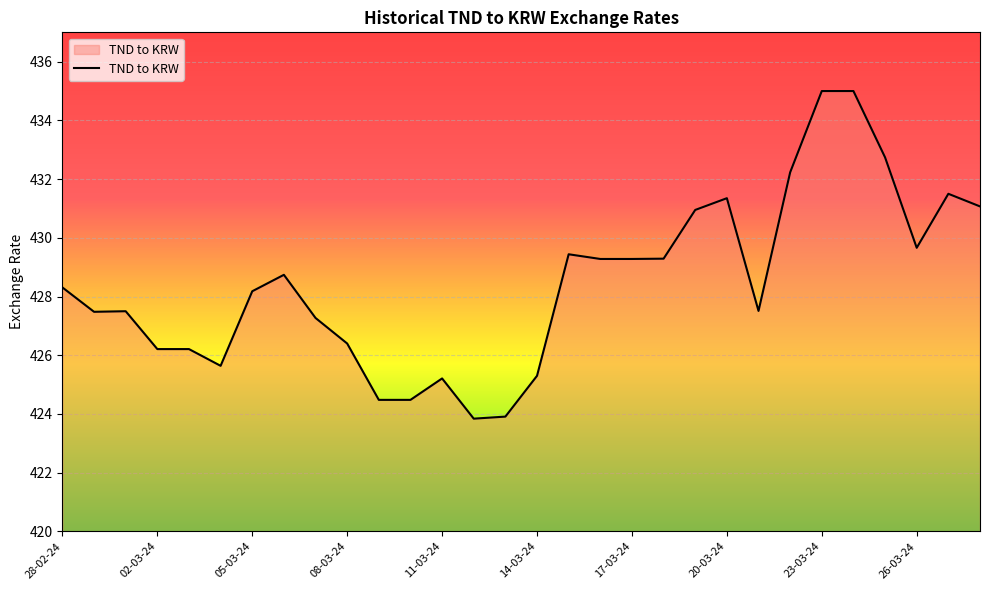

What is the maximum value shown in the chart?

435.0